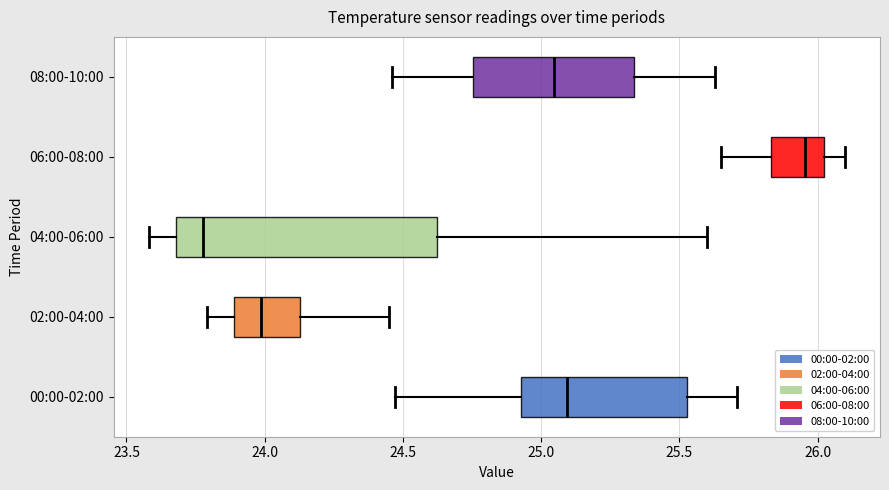

Which box has the furthest to the left median line?

04:00-06:00